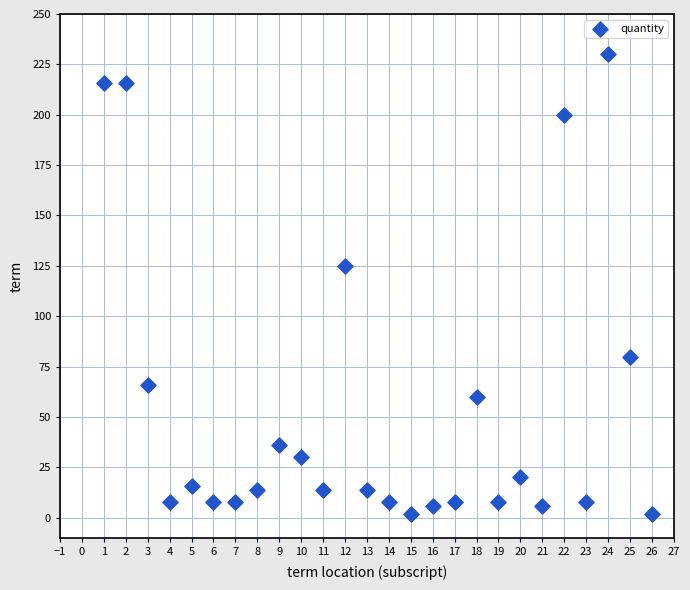

What is the range of Y values (max minus min)?

228